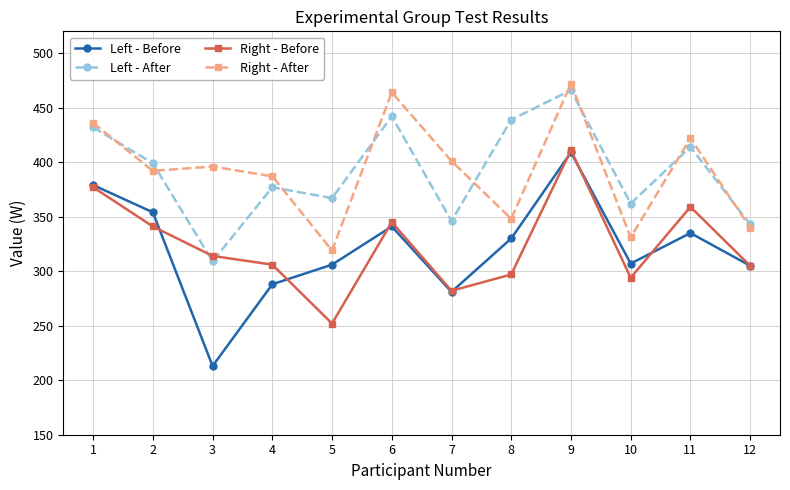

Read the Right - Before value at 11.

359